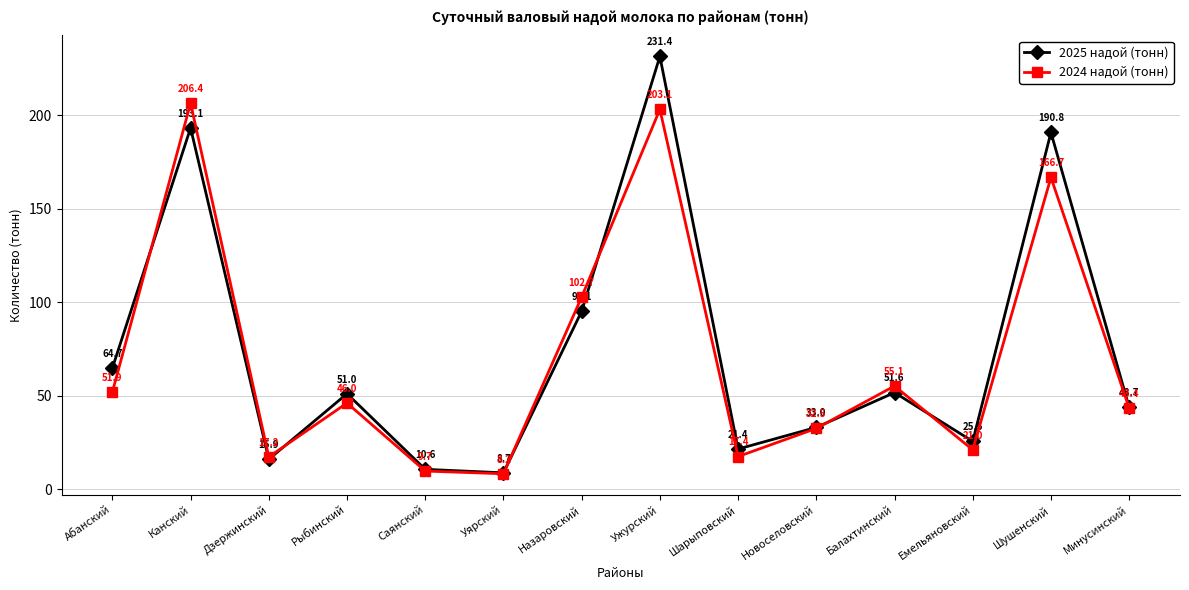

Which series has the largest total across all categories?

2025 надой (тонн)